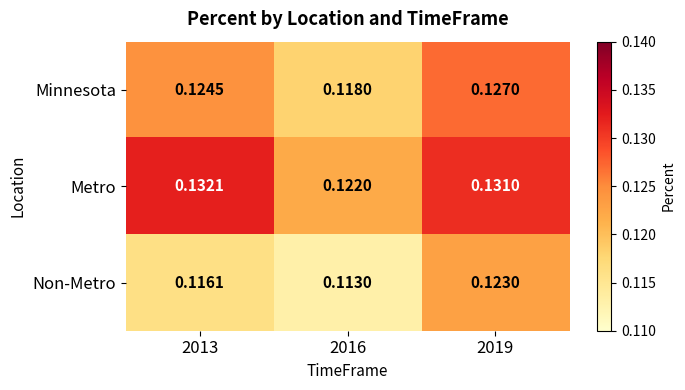

Which series has the largest total across all categories?

Metro